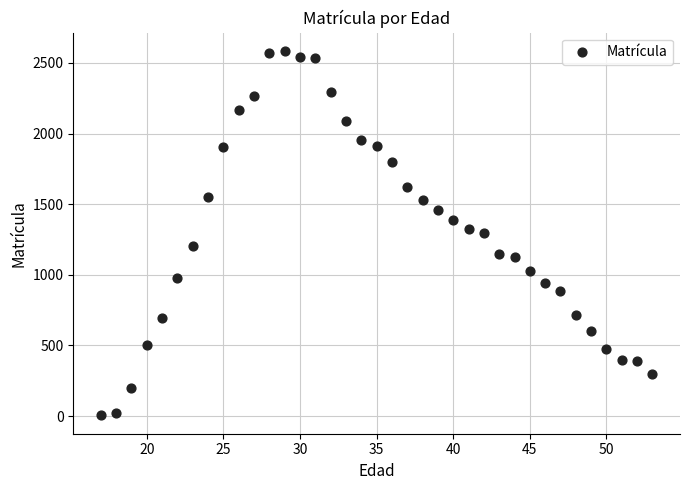

What is the range of X values (max minus min)?

36